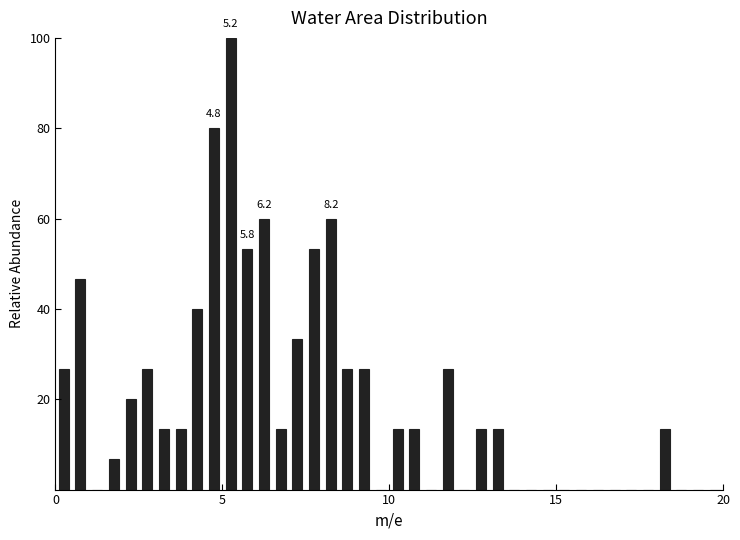

Read against the x-axis, roughly where is the centre of the tallest bar?

5.5